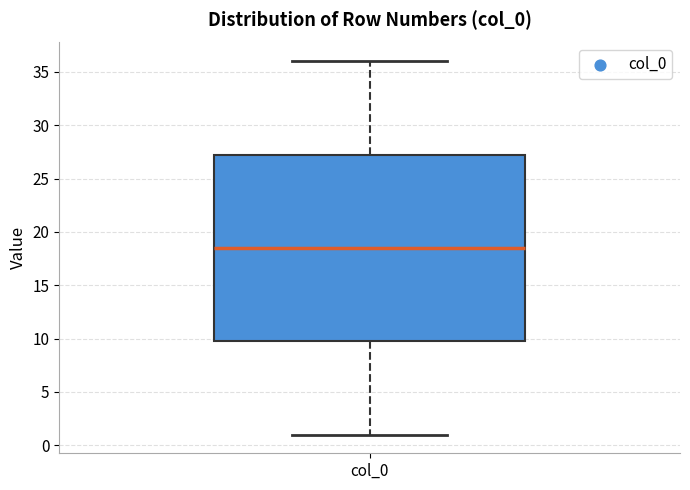

Read this box plot against the y-axis: the position of the median line, the range covered by the box, and the ends of both whiskers. The values are not printed on the chart, so give them approximately, as read against the axis.

median 18.5, box 10.0 to 27.5, whiskers 1.0 to 36.0